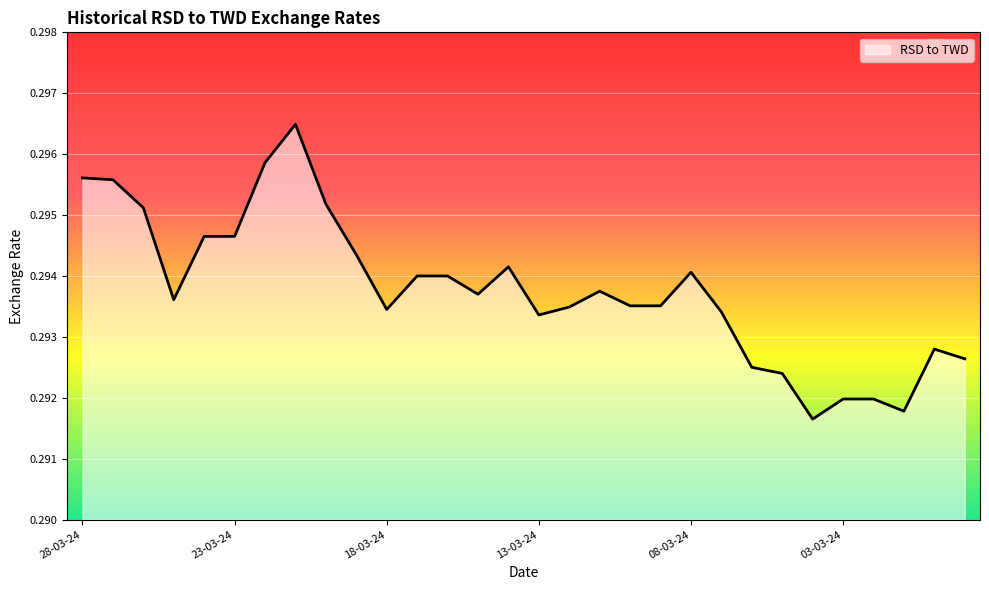

What is the label of the 2nd point from the right?

29-02-24